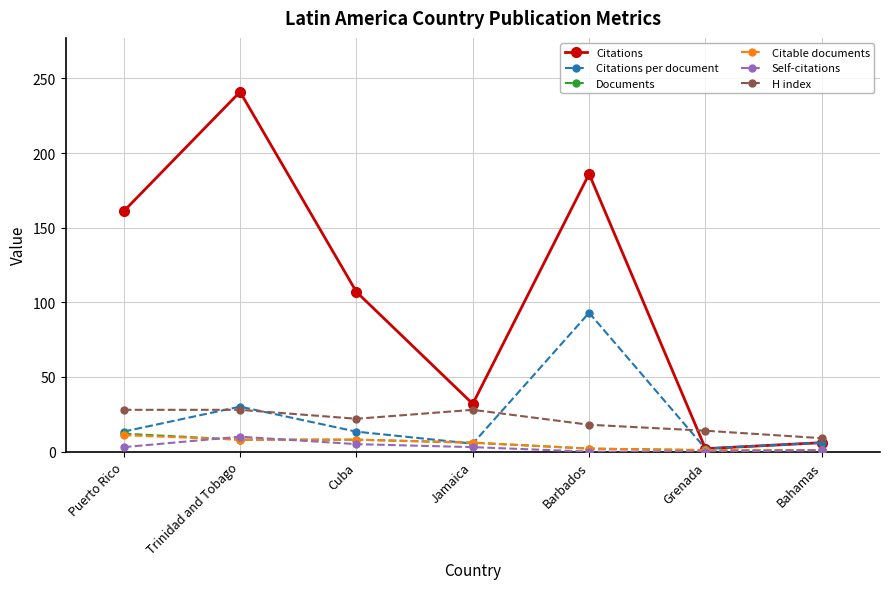

What is the total value across all series at Jamaica?

80.3